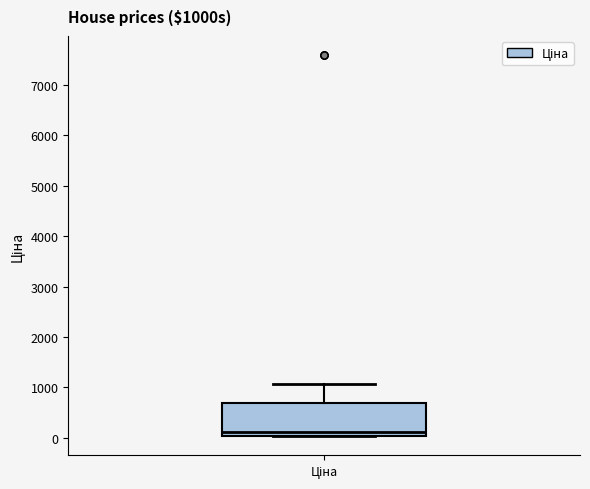

Transcribe this box plot: give where the median line is, the range the box spans, and where the two whiskers end, as read against the y-axis. The values are not printed on the chart, so give them approximately, as read against the axis.

median 100, box 0 to 700, whiskers 0 to 1100